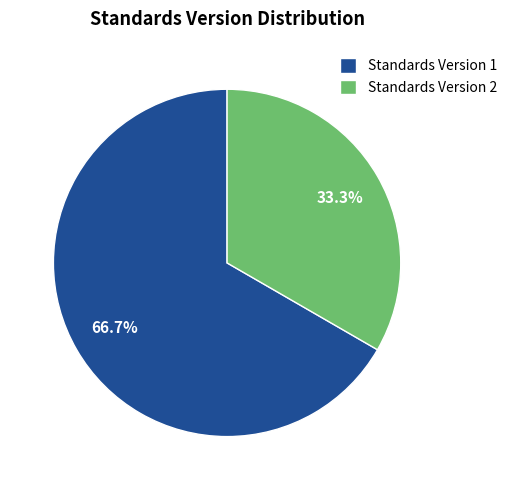

What percentage is NOT represented by Standards Version 2?

66.7%